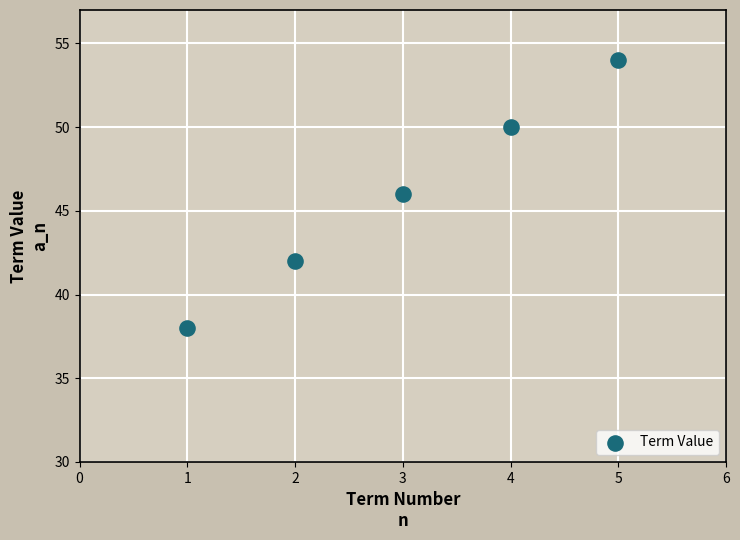

What is the range of Y values (max minus min)?

16